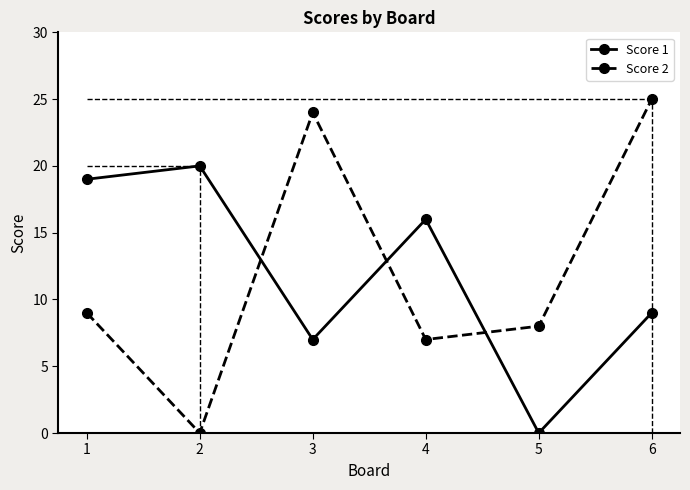

List the series in order of their peak value, highest first.

Score 2, Score 1